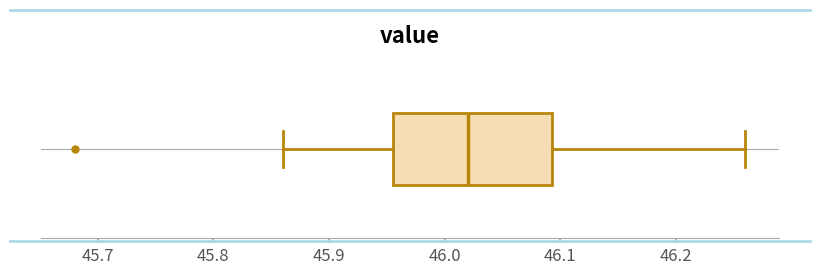

Transcribe this box plot: give where the median line is, the range the box spans, and where the two whiskers end, as read against the x-axis. The values are not printed on the chart, so give them approximately, as read against the axis.

median 46.02, box 45.96 to 46.09, whiskers 45.86 to 46.26